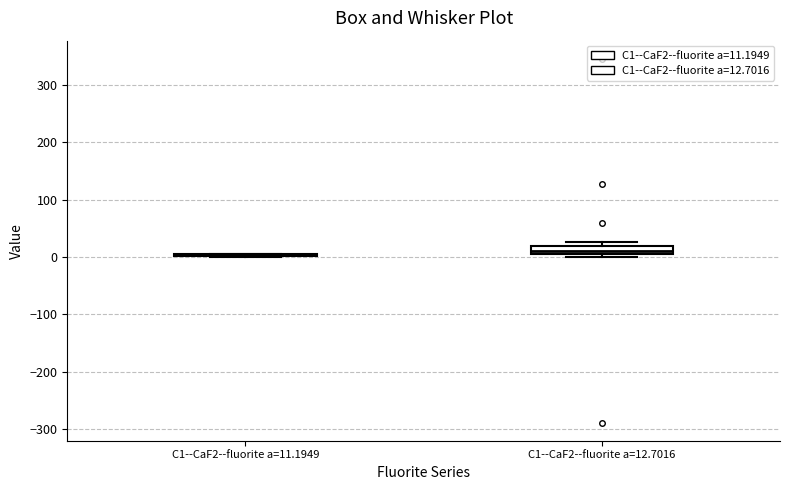

Comparing the boxes themselves (not the whiskers), which one is the tallest?

C1--CaF2--fluorite a=12.7016